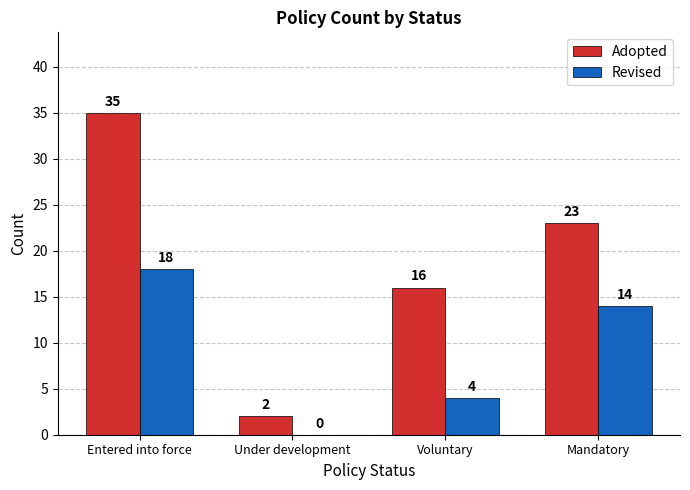

Which series has the largest total across all categories?

Adopted